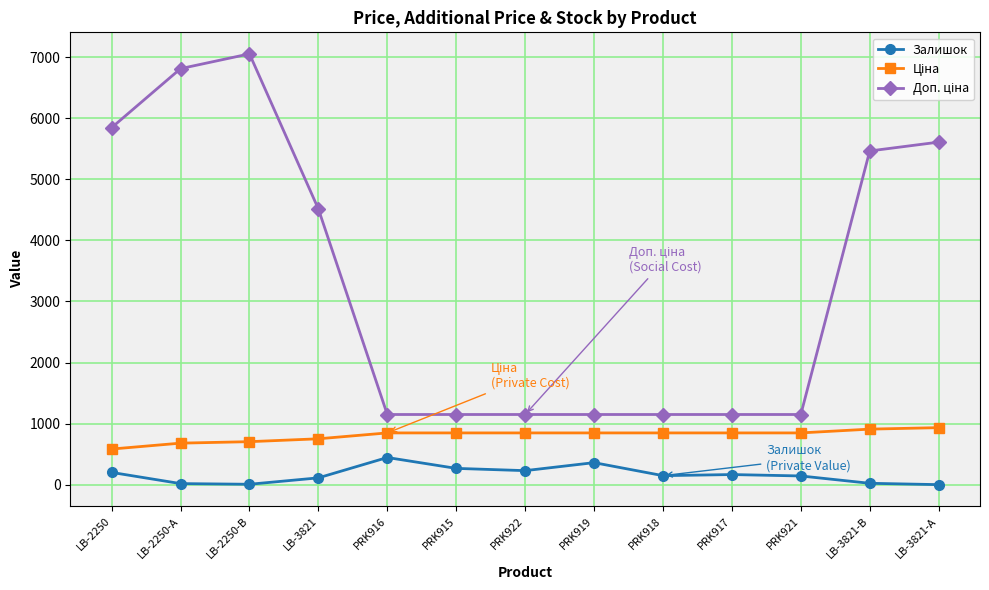

What is the label of the 10th point from the left?

PRK917